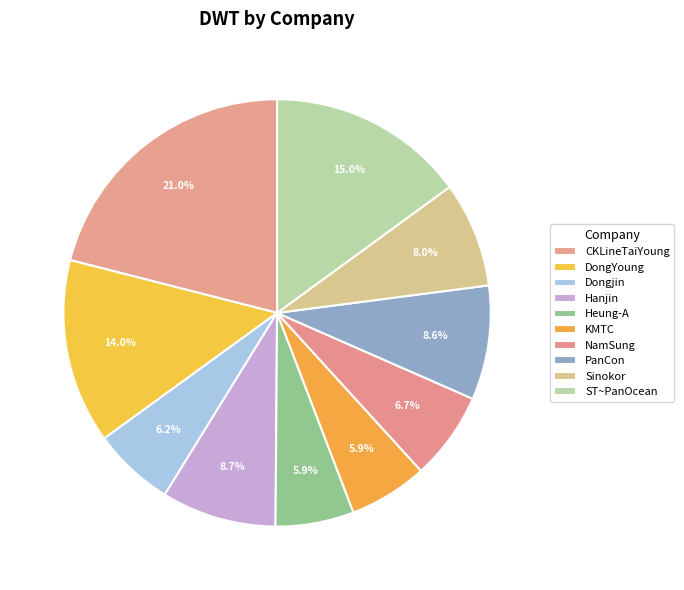

Is there a majority slice in this chart?

No